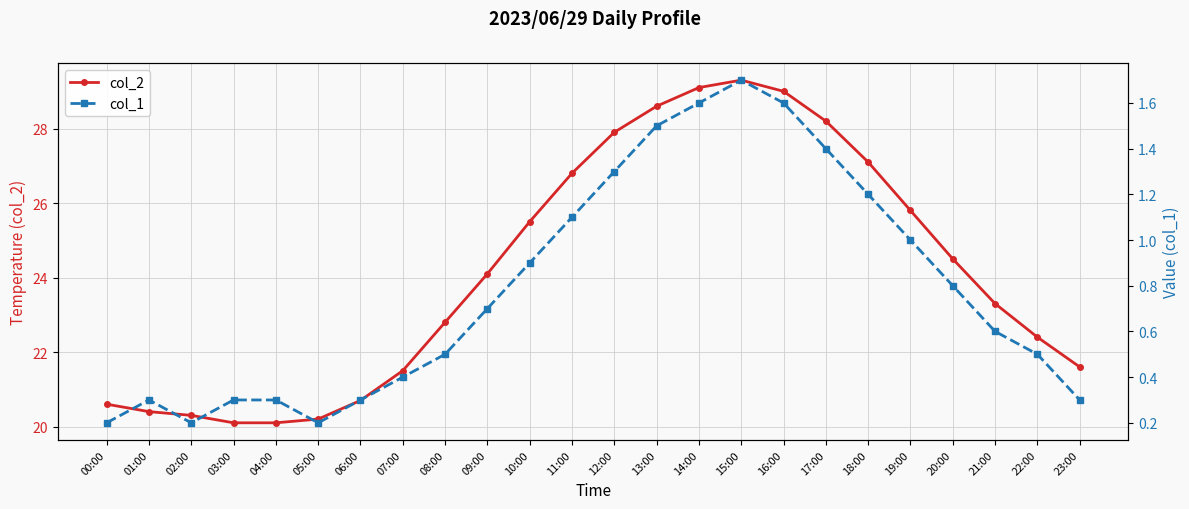

What is the highest value of the col_2 series?

29.3